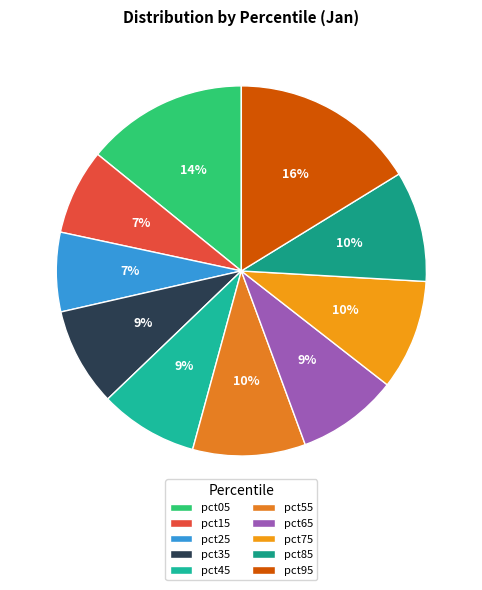

How many segments does this pie chart have?

10